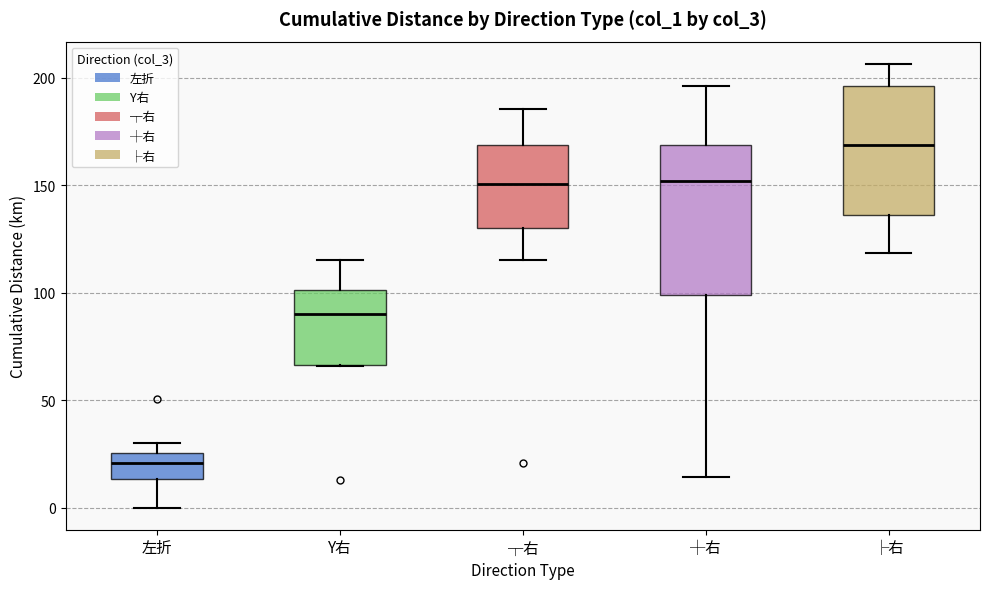

Where does the upper whisker of the box for Y右 end on the y-axis? The values are not printed on the chart, so give them approximately, as read against the axis.

115